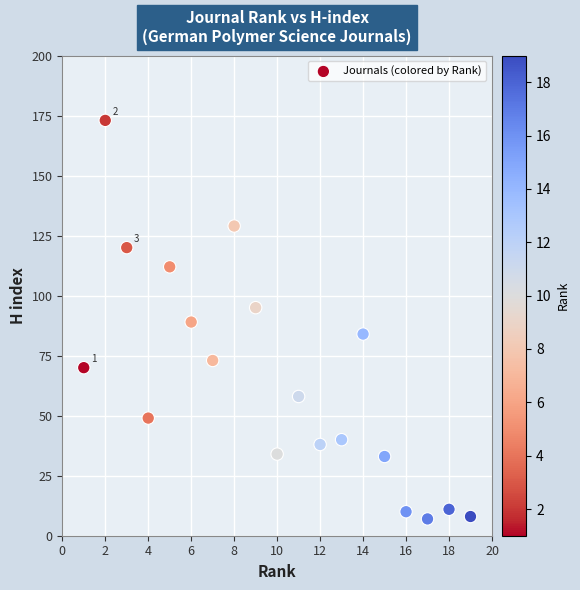

What is the range of Y values (max minus min)?

166